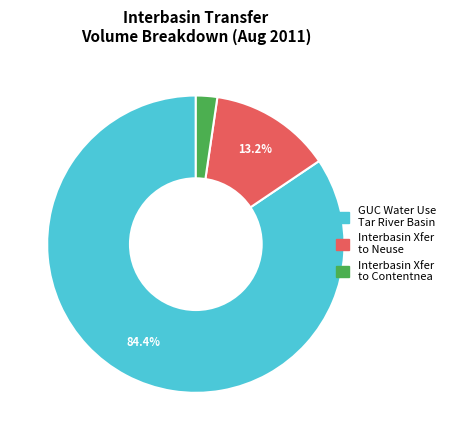

Is there a majority slice in this chart?

Yes